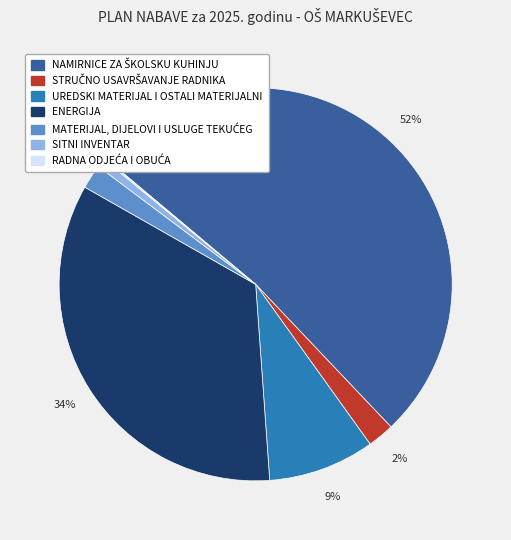

The UREDSKI MATERIJAL I OSTALI MATERIJALNI slice represents 3% of the pie. True or false?

False